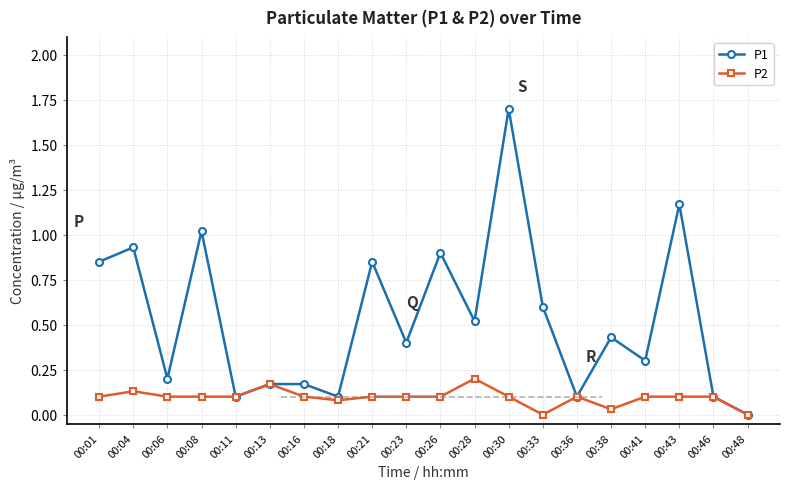

What is the difference between the second highest and second lowest values in the P1 series?

1.1